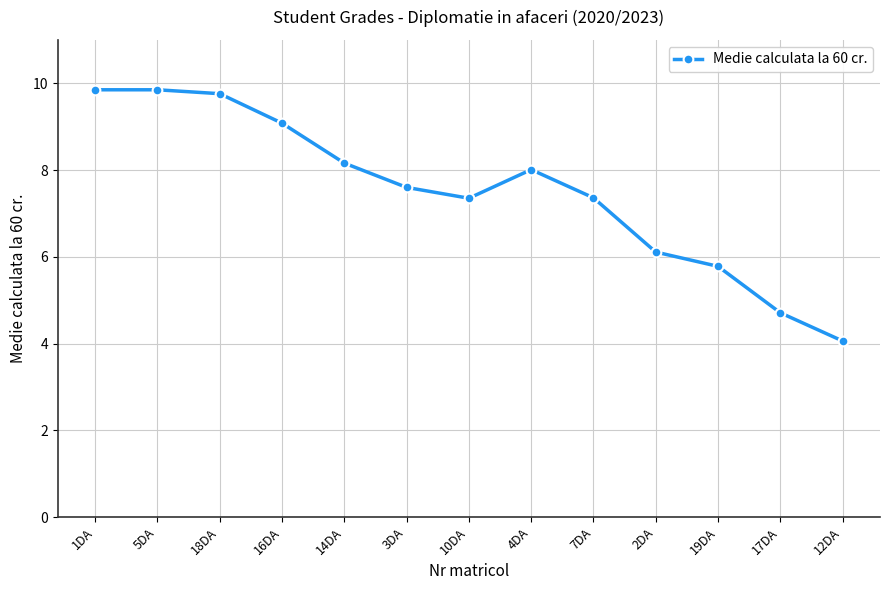

True or false: the data has more than 0 interior local peaks.

True